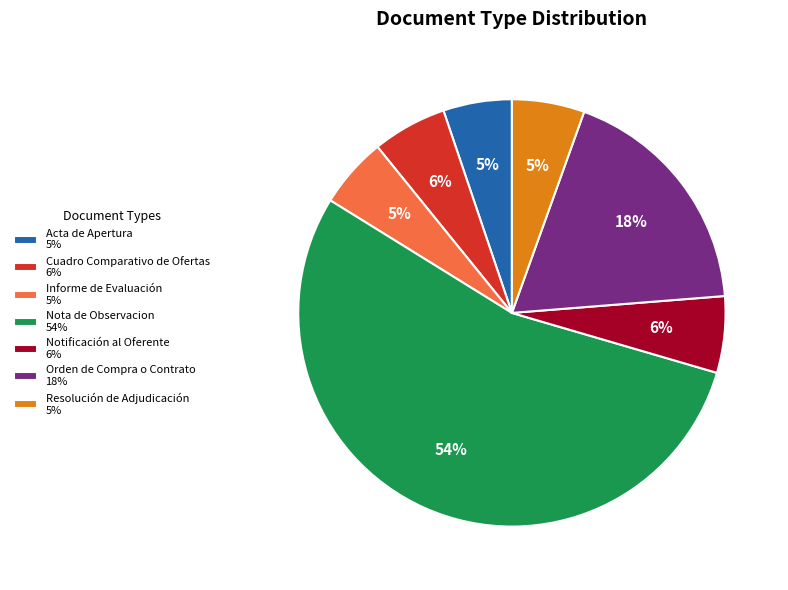

To the nearest percent, what portion does Acta de Apertura 5% represent?

5%